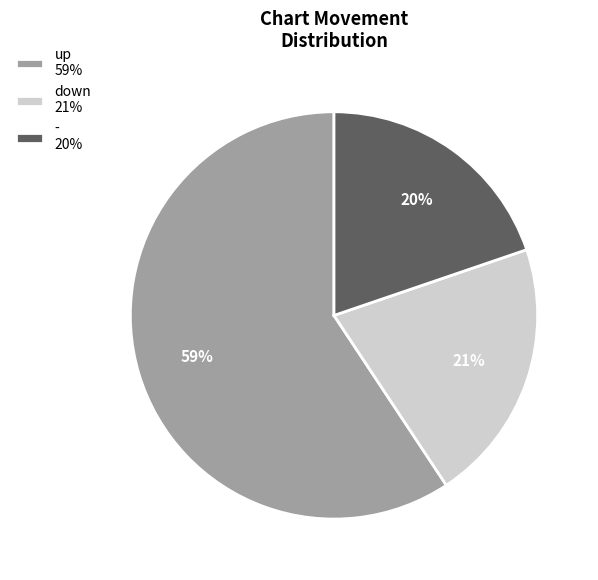

To the nearest percent, what is the difference between the - and down slice percentages?

1%